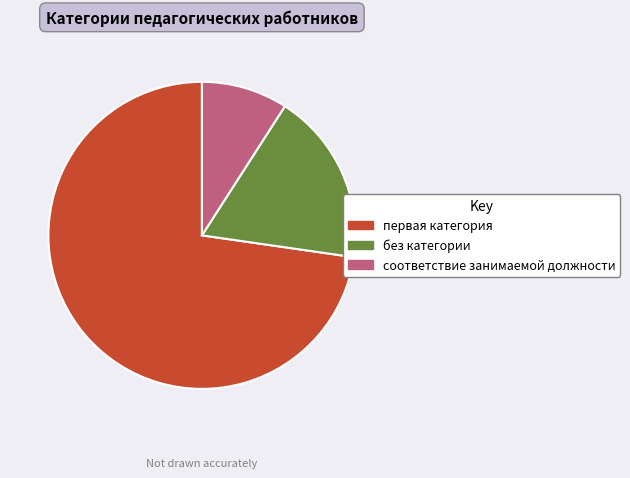

Rank the categories by value from highest to lowest.

первая категория, без категории, соответствие занимаемой должности